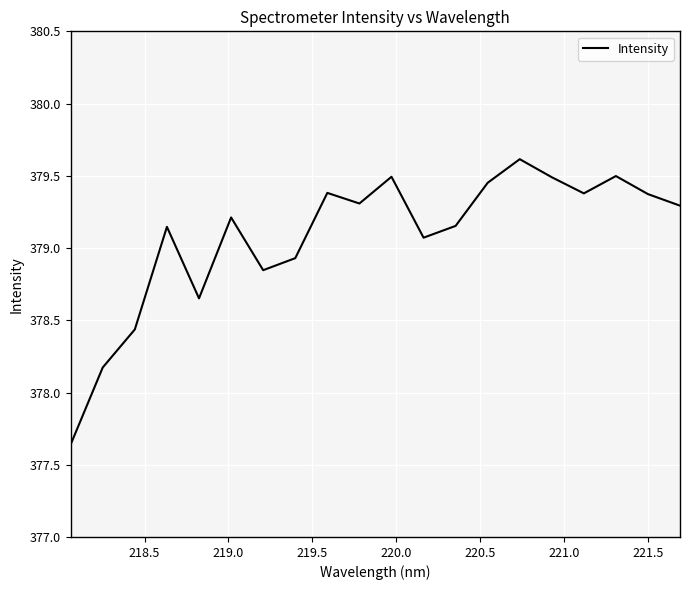

What is the difference between the maximum and minimum values?

2.0